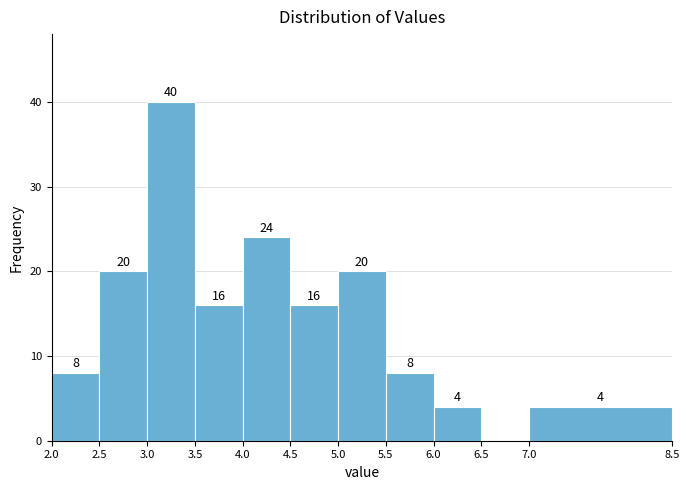

Over which range of the x-axis is the bar tallest?

3.0 to 3.5